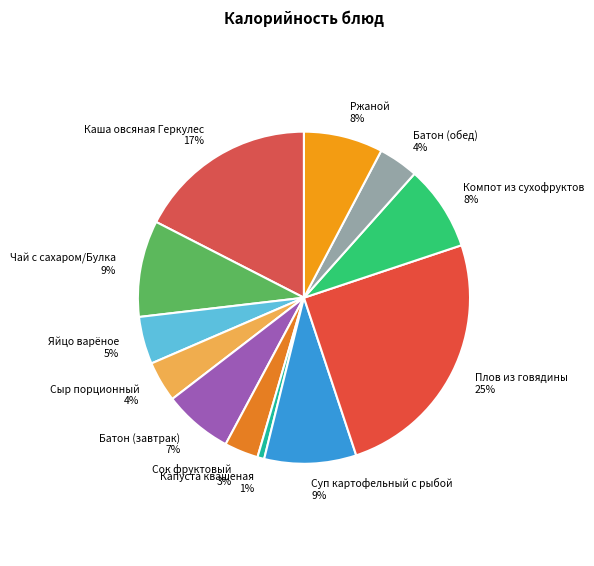

Count the number of slices in the pie.

12